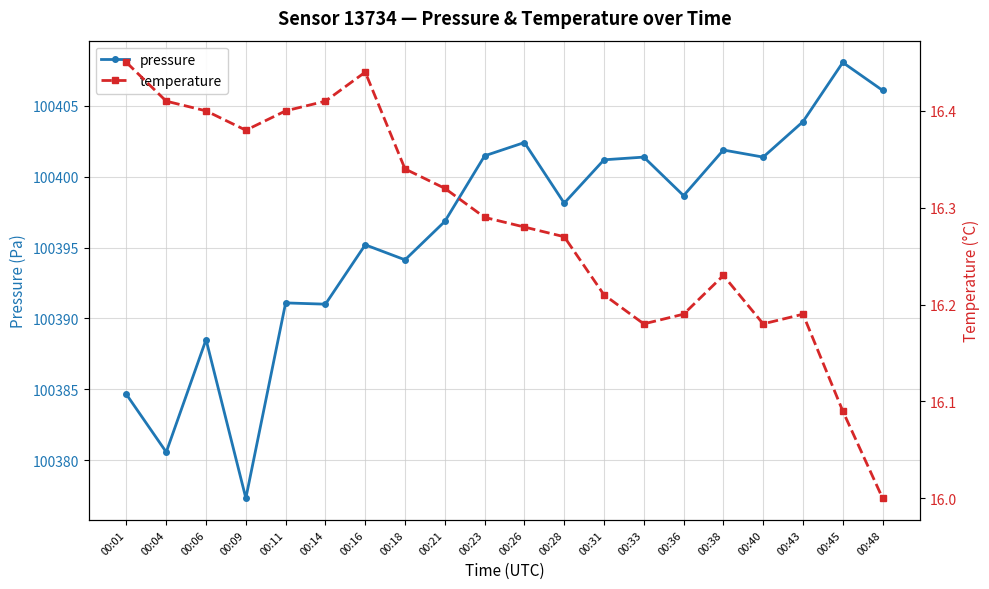

What is the value of the pressure point at the 17th from the left?

100401.4